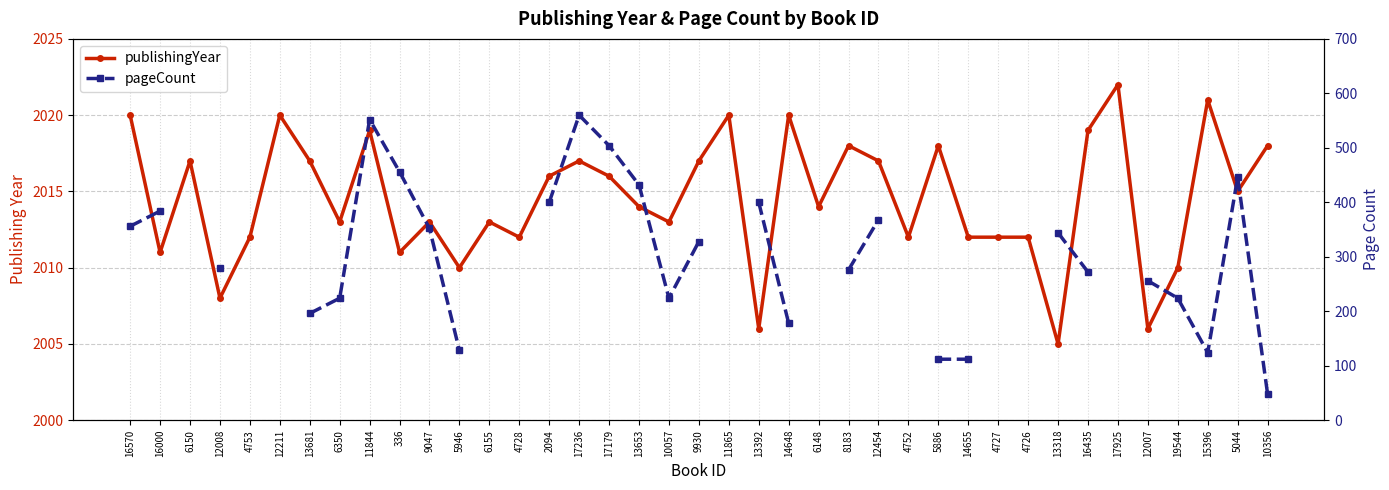

List the series in order of their peak value, lowest first.

pageCount, publishingYear